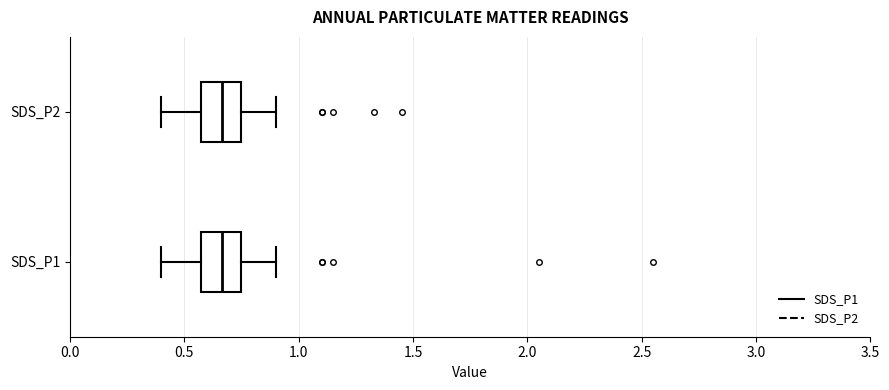

Reading bottom to top, read every box against the x-axis: the position of its median line, the range the box covers, and the ends of its whiskers. The values are not printed on the chart, so give them approximately, as read against the axis.

SDS_P1: median 0.65, box 0.60 to 0.75, whiskers 0.40 to 0.90
SDS_P2: median 0.65, box 0.60 to 0.75, whiskers 0.40 to 0.90